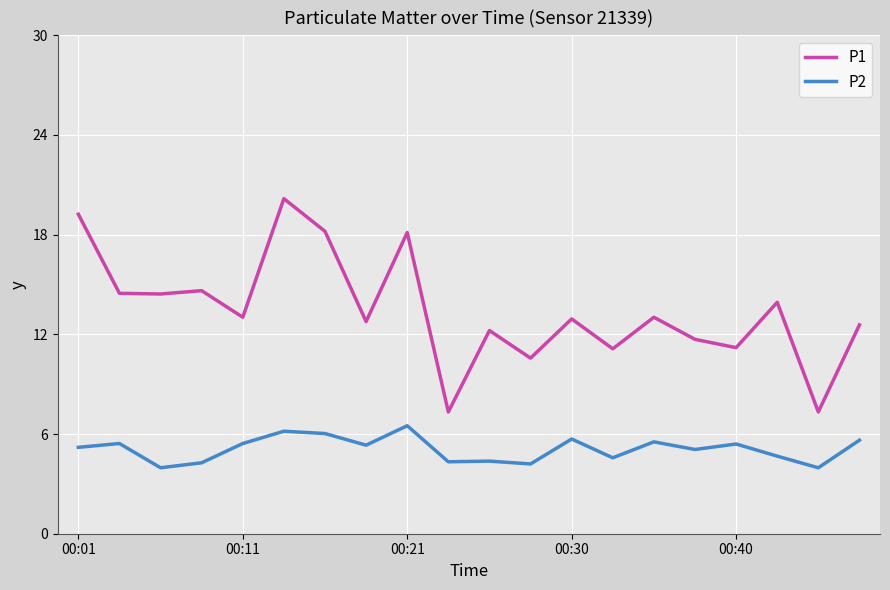

What is the smallest value displayed?

4.0